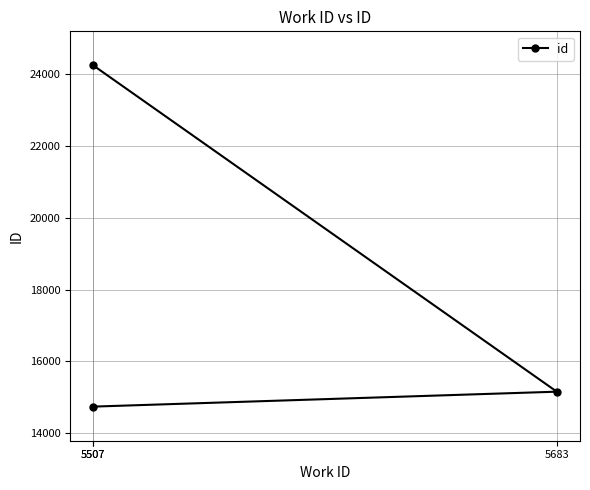

What is the value of the 1st point from the left?

14743